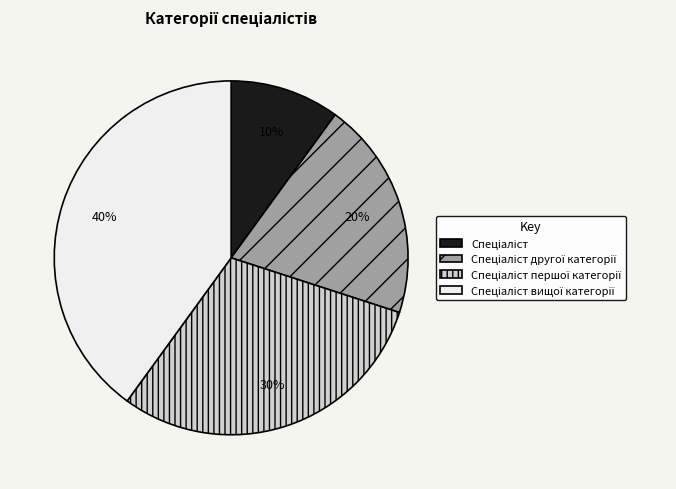

To the nearest percent, what is the difference between the largest and smallest slice percentages?

30%